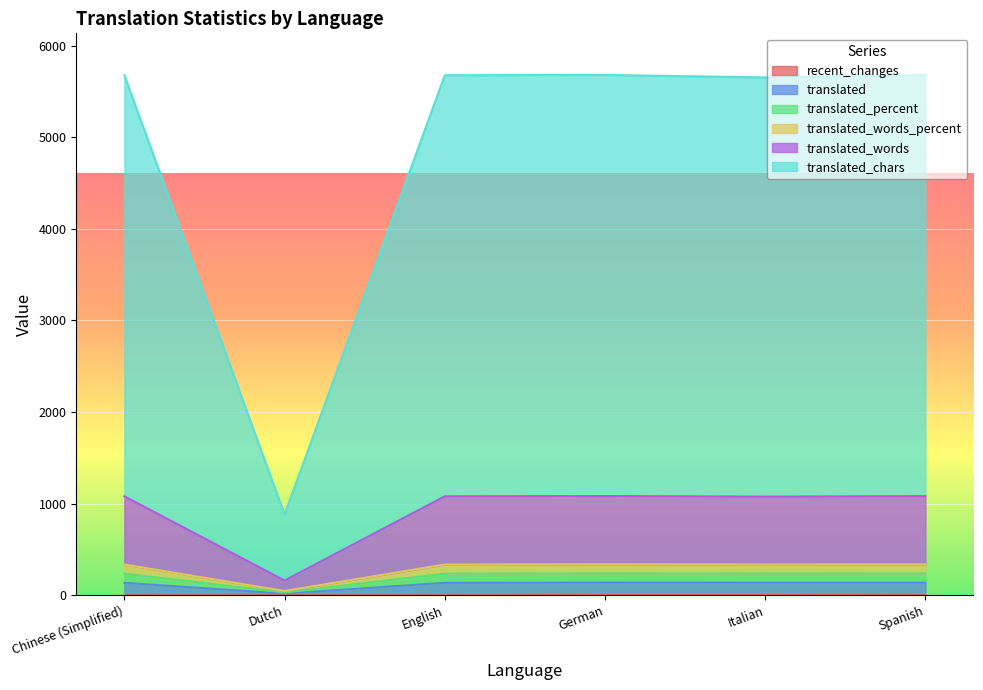

Which has a higher value, Chinese (Simplified) or Spanish?

Spanish